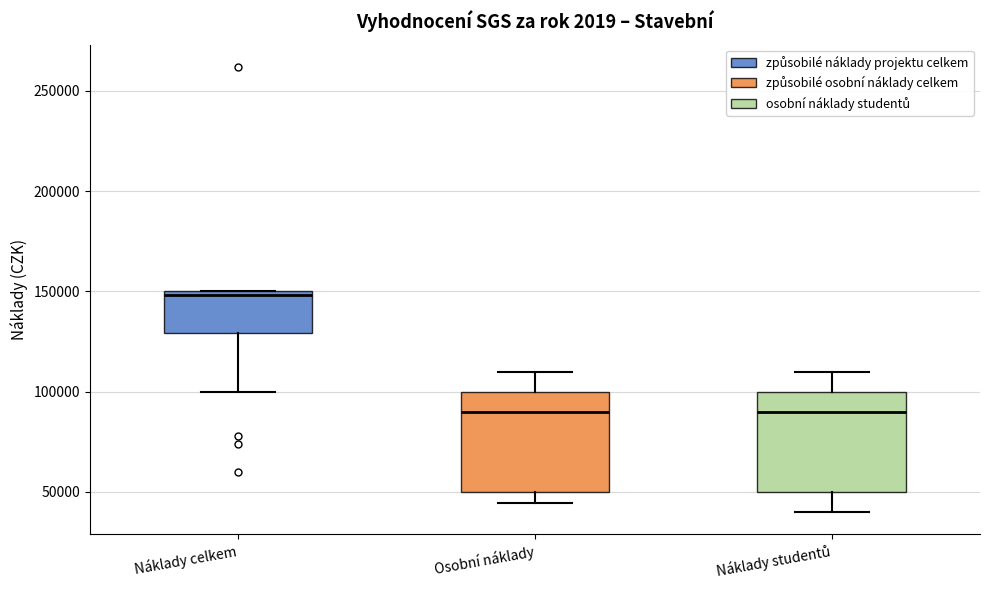

Where is the lower edge of the box for Náklady celkem on the y-axis? The values are not printed on the chart, so give them approximately, as read against the axis.

130000